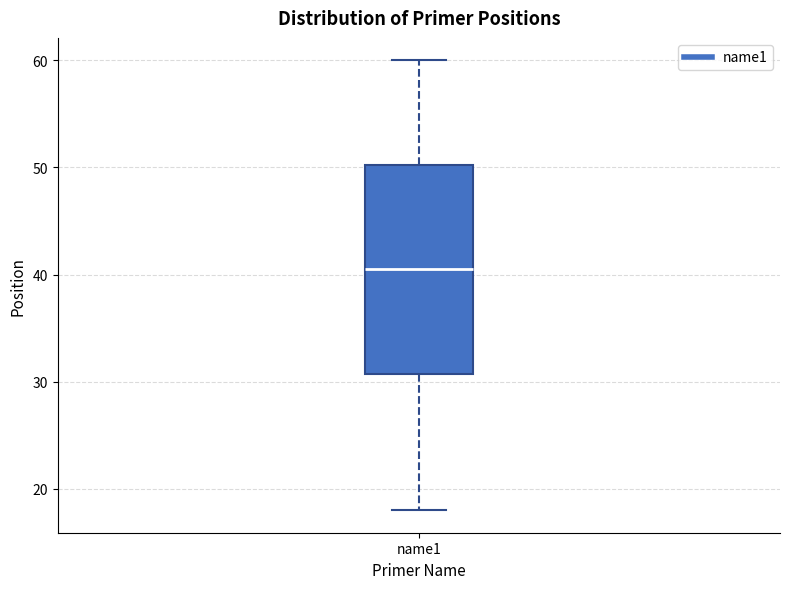

Transcribe this box plot: give where the median line is, the range the box spans, and where the two whiskers end, as read against the y-axis. The values are not printed on the chart, so give them approximately, as read against the axis.

median 41, box 31 to 50, whiskers 18 to 60